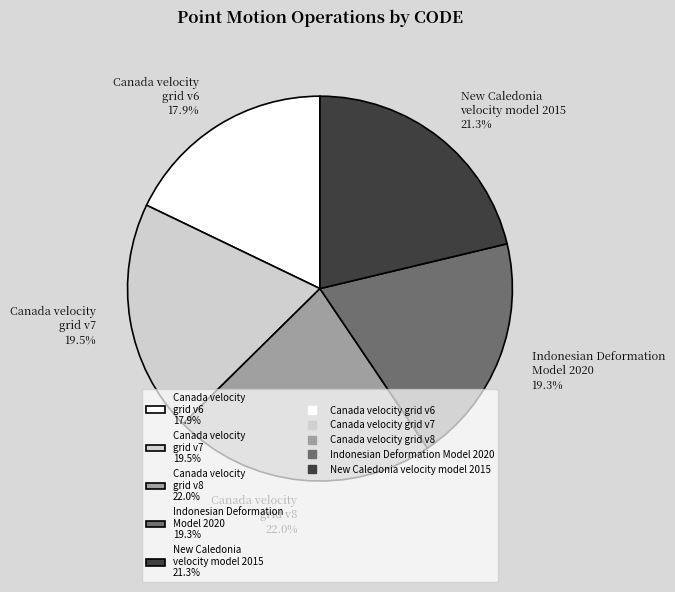

Is there any slice that represents more than half of the pie?

No